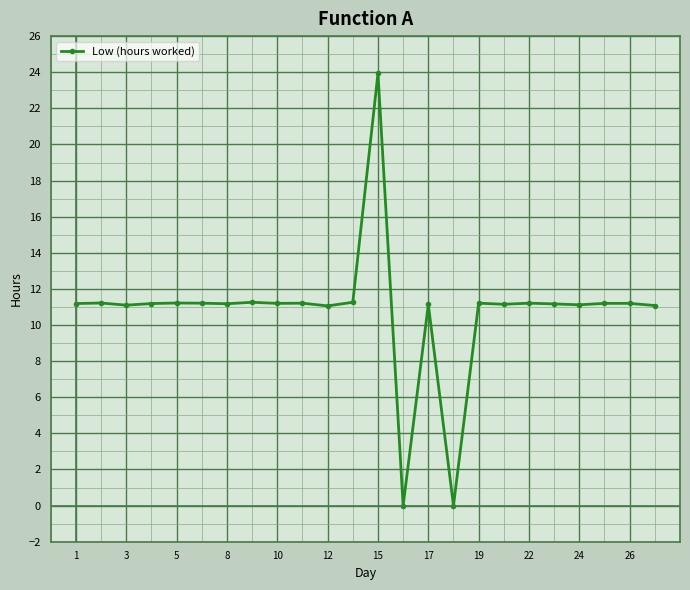

What is the sum of all values?

258.7